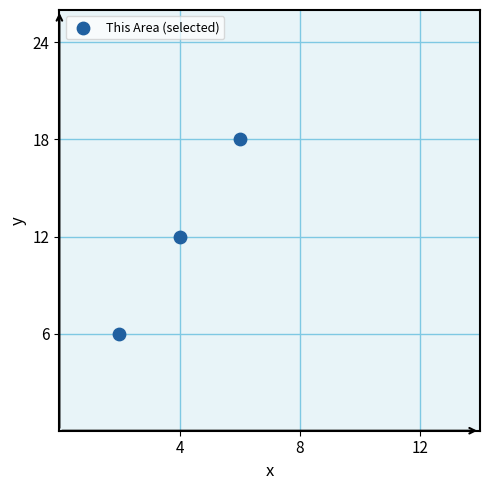

What is the range of X values (max minus min)?

4